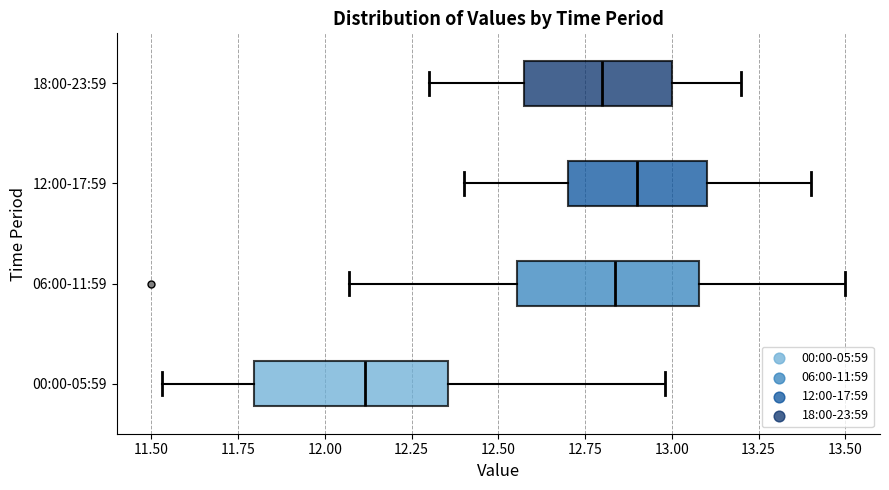

Reading bottom to top, transcribe this box plot: for each box, give where its median line is, the range the box spans, and where its two whiskers end, as read against the x-axis. The values are not printed on the chart, so give them approximately, as read against the axis.

00:00-05:59: median 12.10, box 11.80 to 12.35, whiskers 11.55 to 13.00
06:00-11:59: median 12.85, box 12.55 to 13.10, whiskers 12.05 to 13.50
12:00-17:59: median 12.90, box 12.70 to 13.10, whiskers 12.40 to 13.40
18:00-23:59: median 12.80, box 12.60 to 13.00, whiskers 12.30 to 13.20